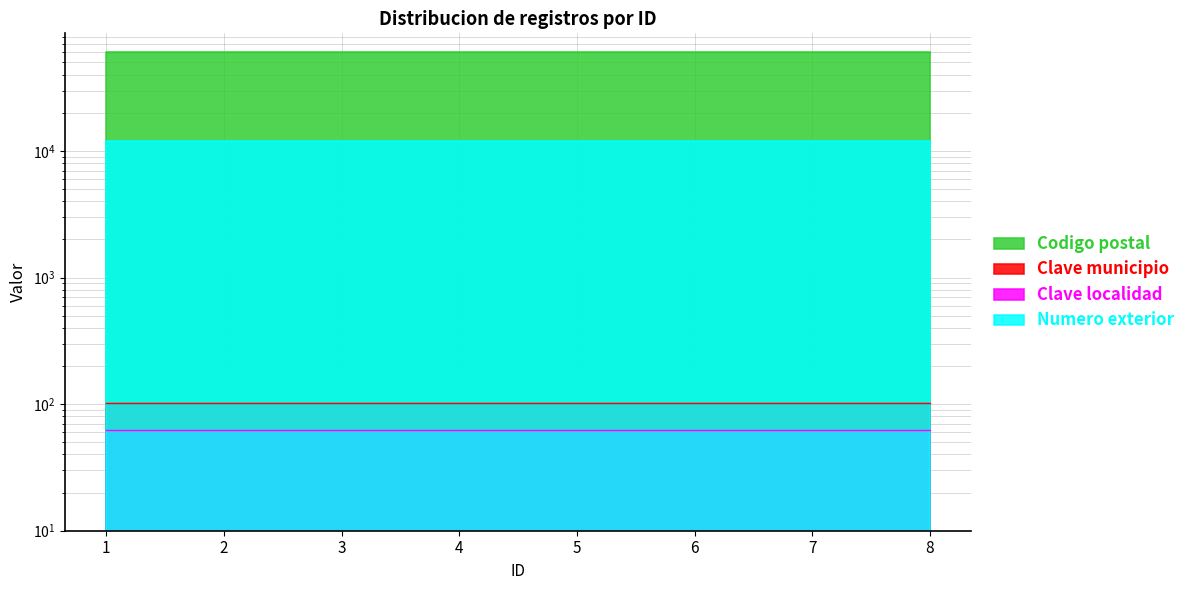

List the series in order of their peak value, lowest first.

Clave localidad, Clave municipio, Numero exterior, Codigo postal